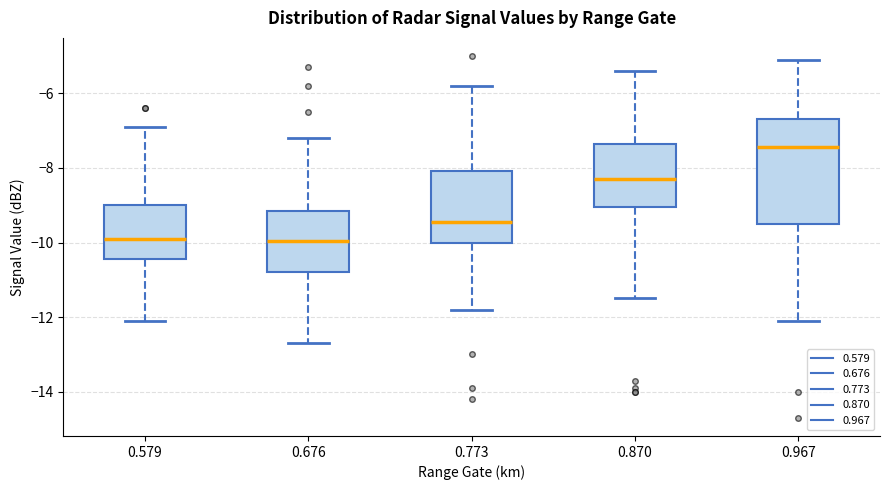

Where does the upper whisker of the box at x = 0.967 end on the y-axis? The values are not printed on the chart, so give them approximately, as read against the axis.

-5.0